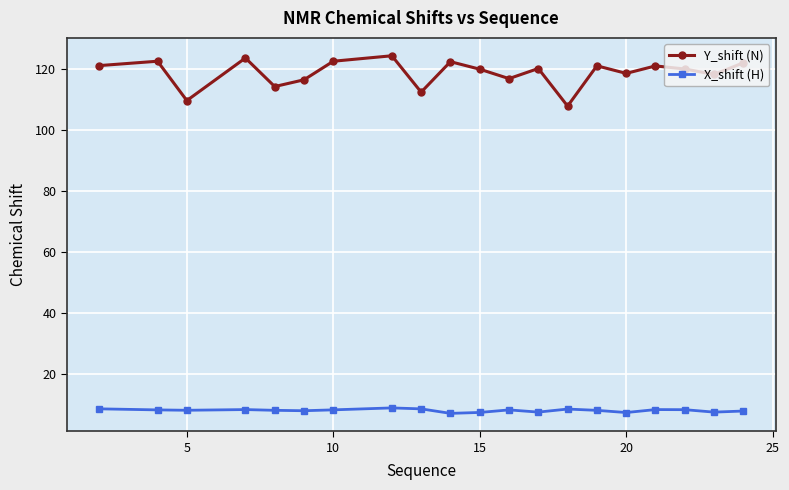

Rank the series by their average value, from highest to lowest.

Y_shift (N), X_shift (H)